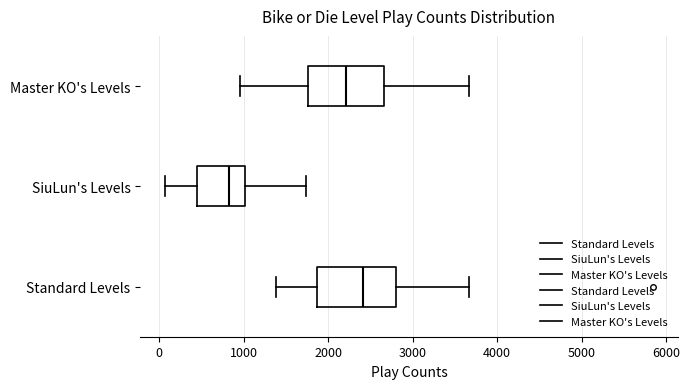

Where does the right whisker of the box for Master KO's Levels end on the x-axis? The values are not printed on the chart, so give them approximately, as read against the axis.

3700